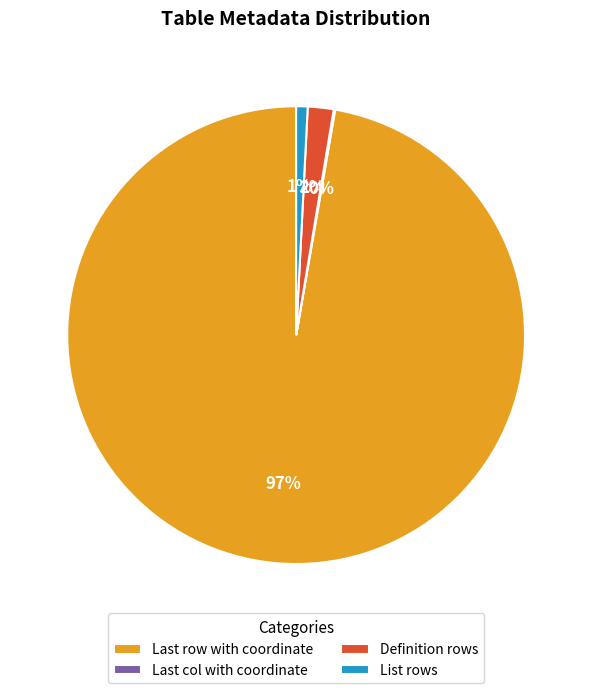

Does any single category account for the majority?

Yes